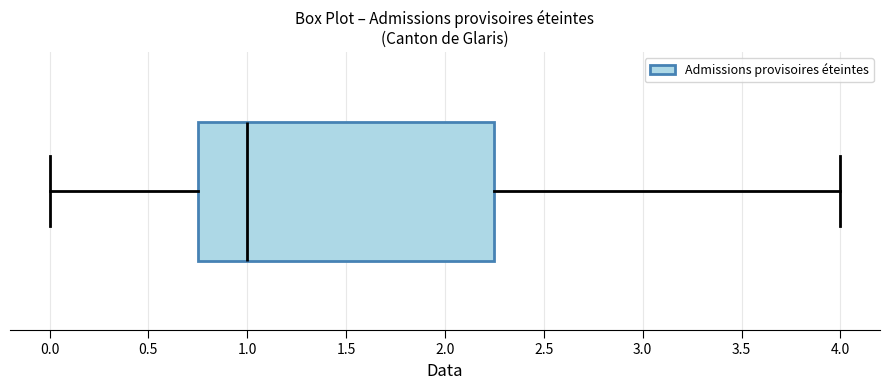

Where does the median line of the box sit on the x-axis? The values are not printed on the chart, so give them approximately, as read against the axis.

1.00